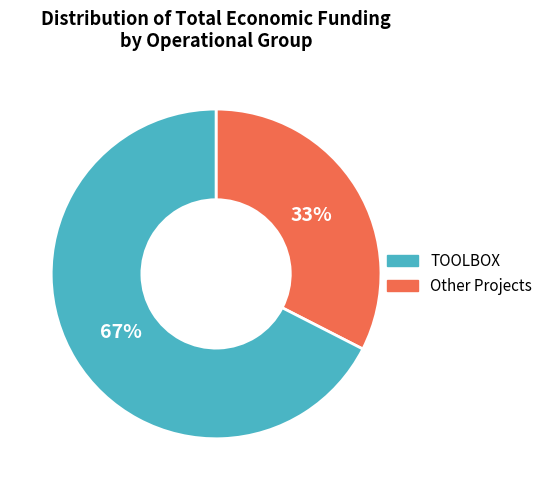

How many segments does this pie chart have?

2